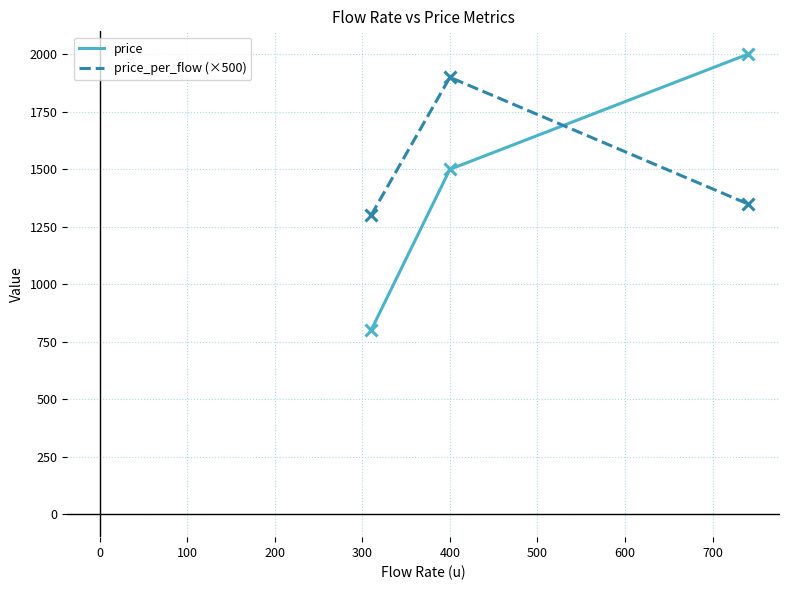

What is the difference between the maximum and minimum values in the price_per_flow (×500) series?

600